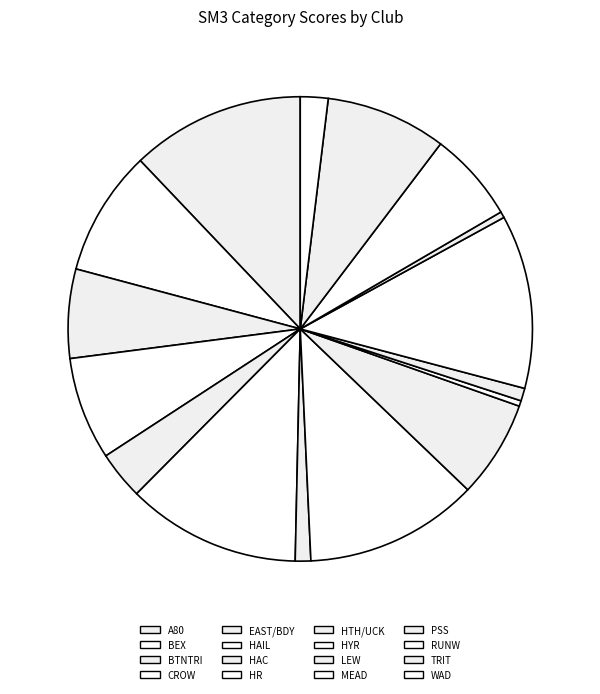

Does any single category account for the majority?

No